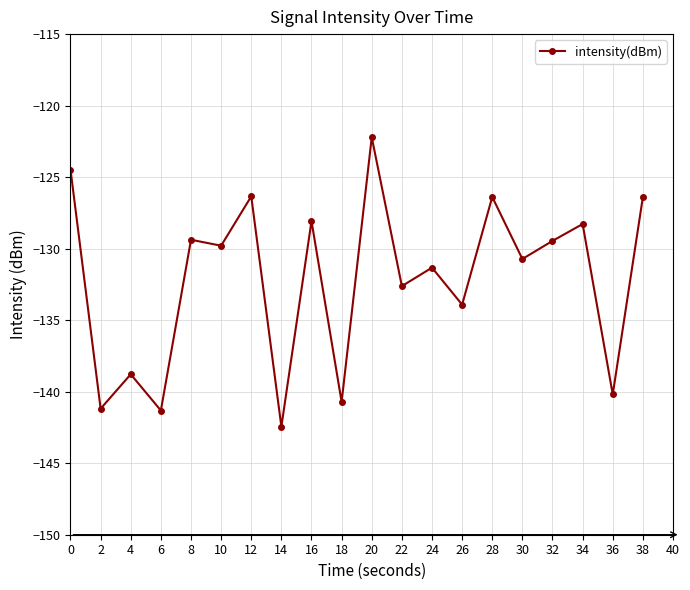

Which category has the highest value across all series?

20